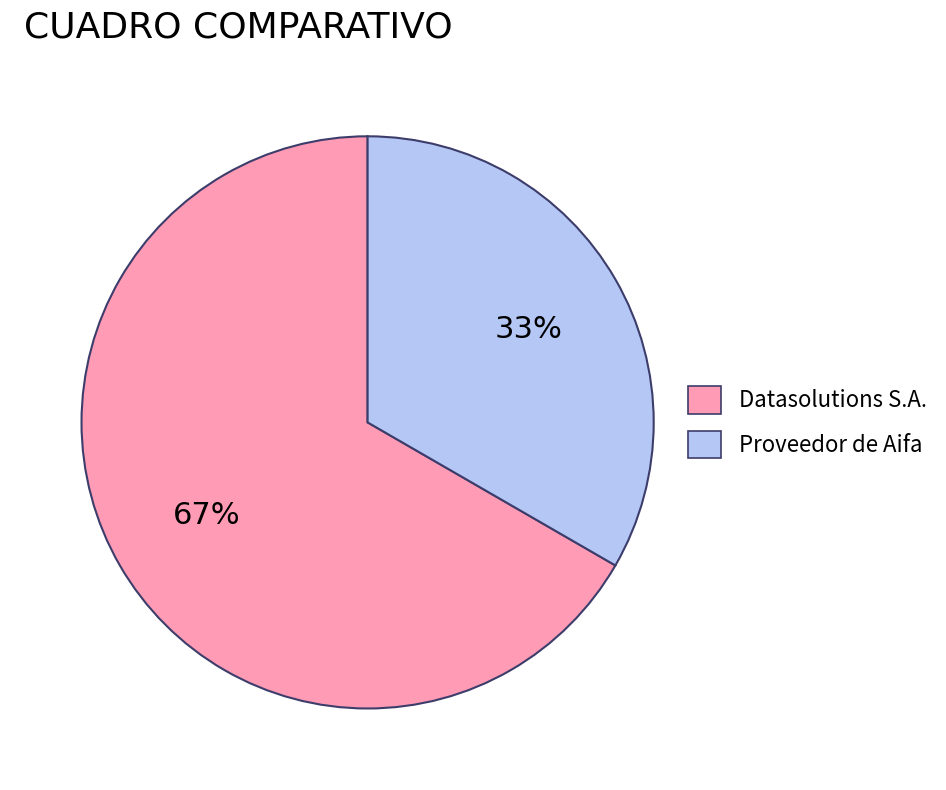

What is the majority slice?

Datasolutions S.A.